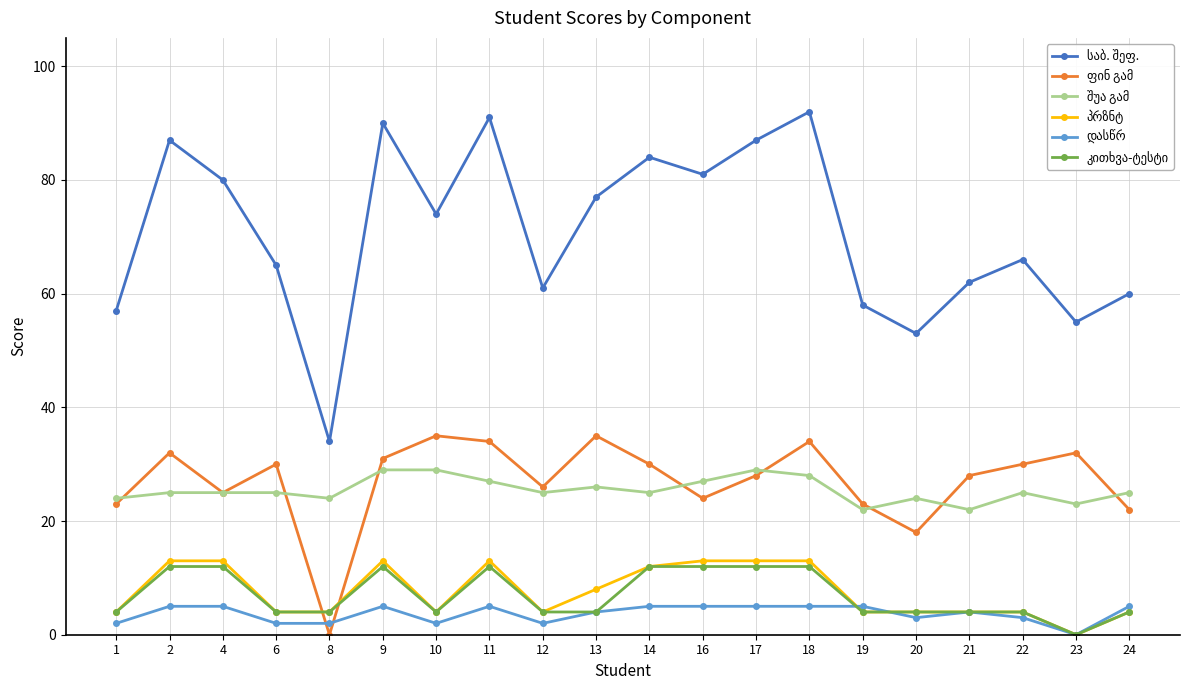

What is the difference between the highest and lowest values at 20?

50